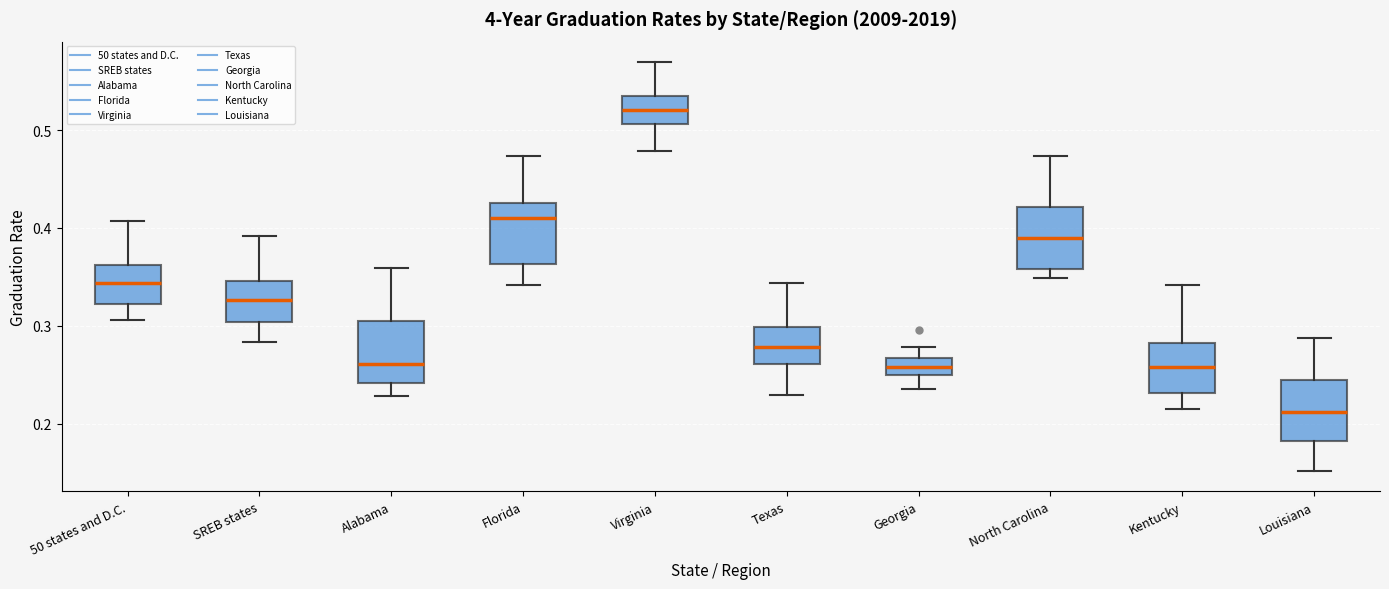

Where does the lower whisker of the box for Virginia end on the y-axis? The values are not printed on the chart, so give them approximately, as read against the axis.

0.48